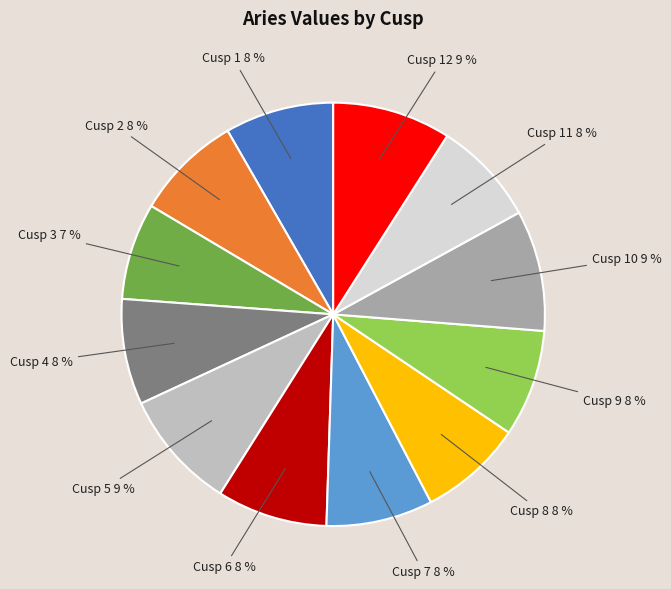

What is the smallest slice in the pie chart?

Cusp 3